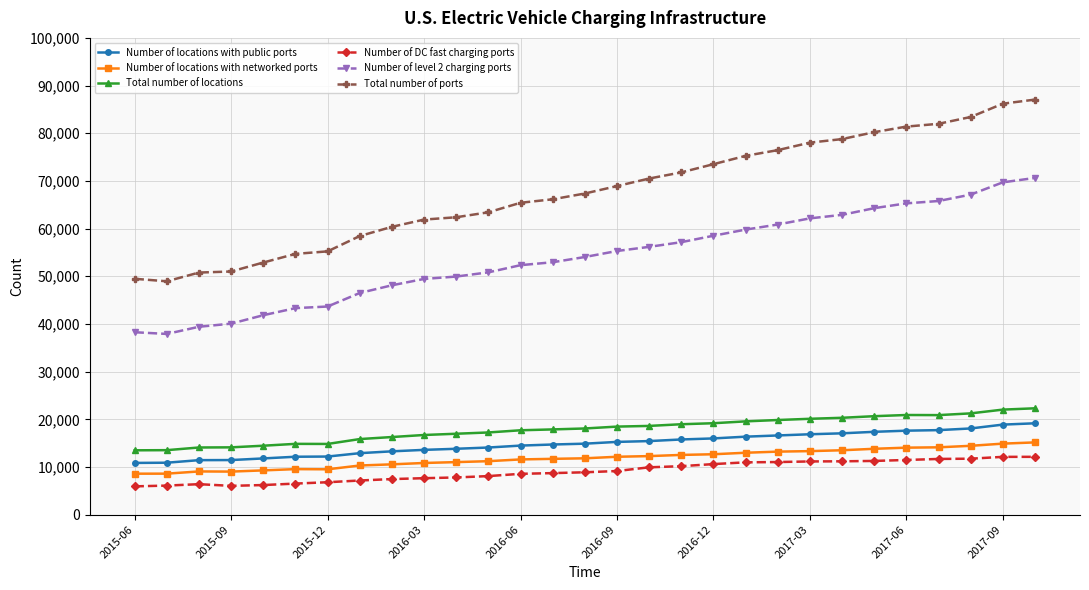

What is the value of the Number of locations with networked ports point at the 20th from the left?

12987